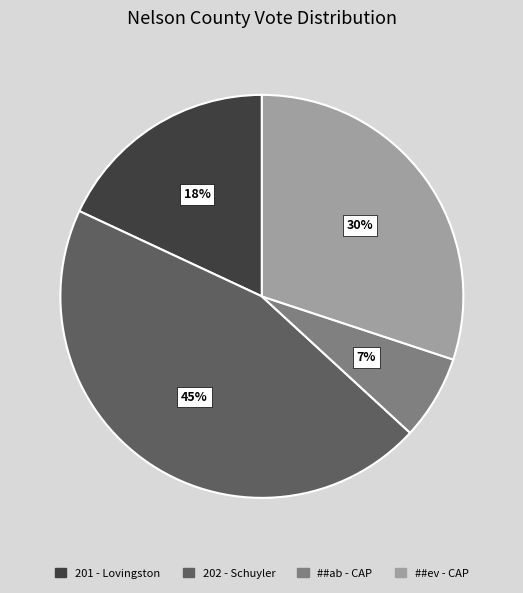

Rank the categories by value from highest to lowest.

202 - Schuyler, ##ev - CAP, 201 - Lovingston, ##ab - CAP